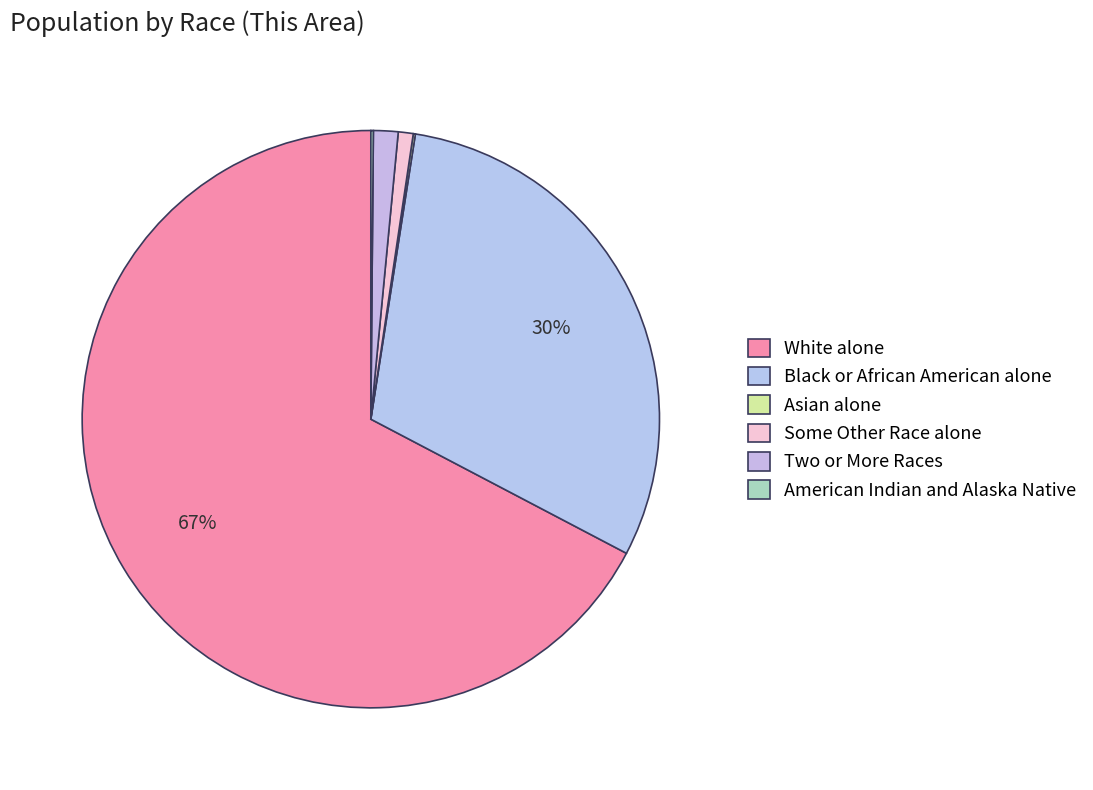

What is the ratio of the value at Black or African American alone to the value at Asian alone?

257.1